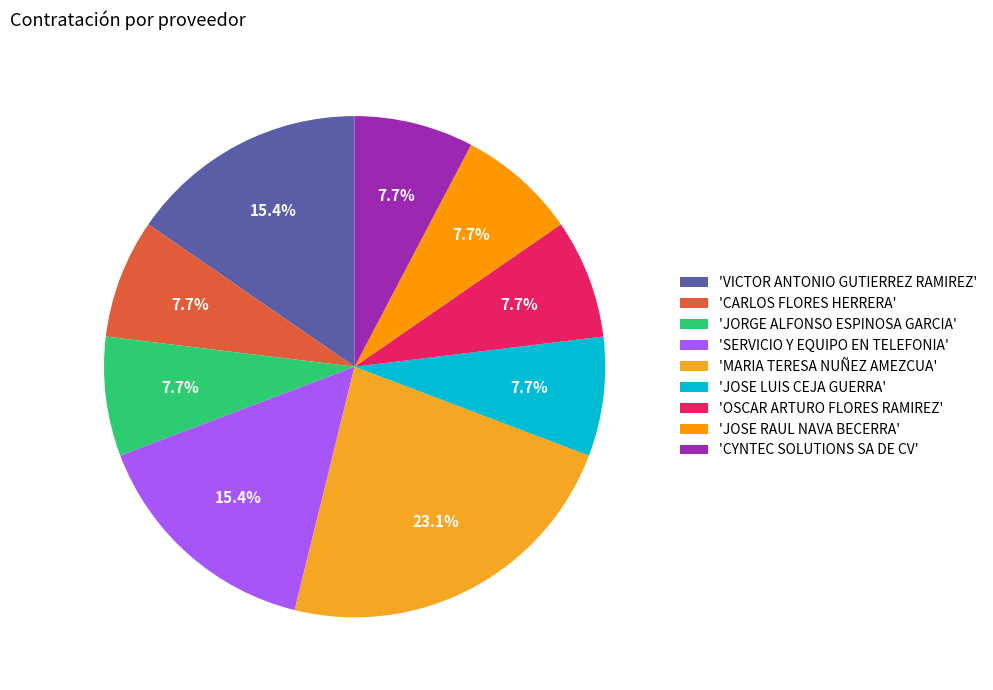

Which slice is the largest?

'MARIA TERESA NUÑEZ AMEZCUA'